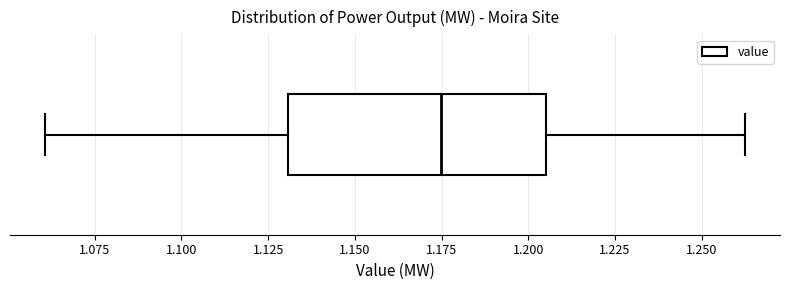

Transcribe this box plot: give where the median line is, the range the box spans, and where the two whiskers end, as read against the x-axis. The values are not printed on the chart, so give them approximately, as read against the axis.

median 1.175, box 1.130 to 1.205, whiskers 1.060 to 1.260